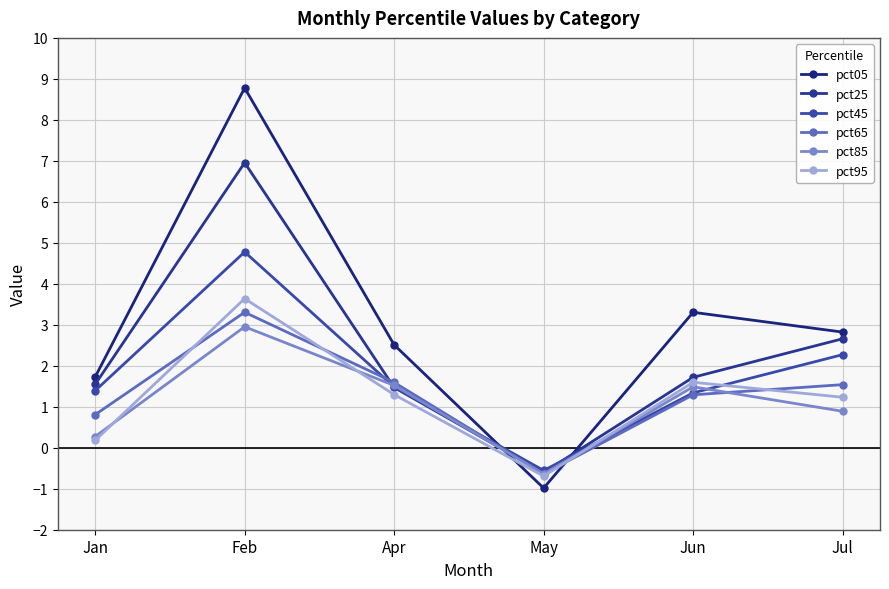

What is the label of the 3rd point from the left?

Apr